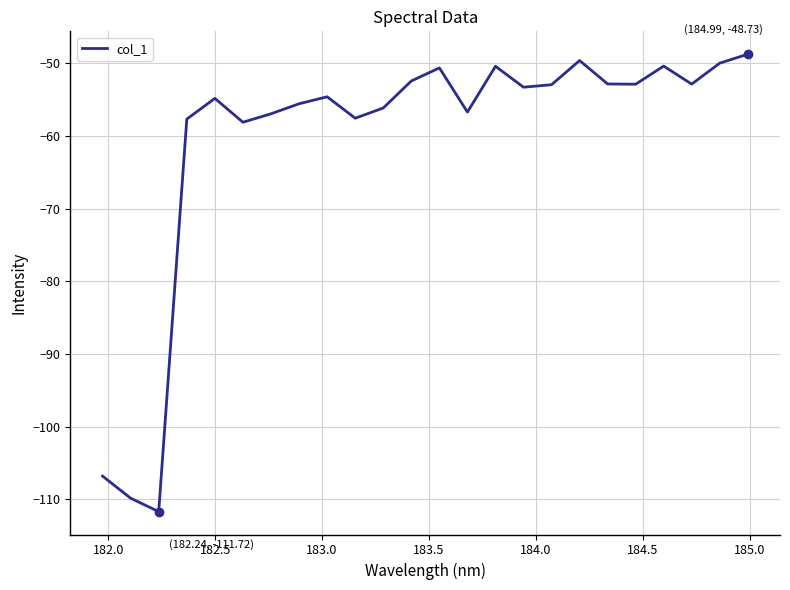

What is the difference between the maximum and minimum values?

63.0